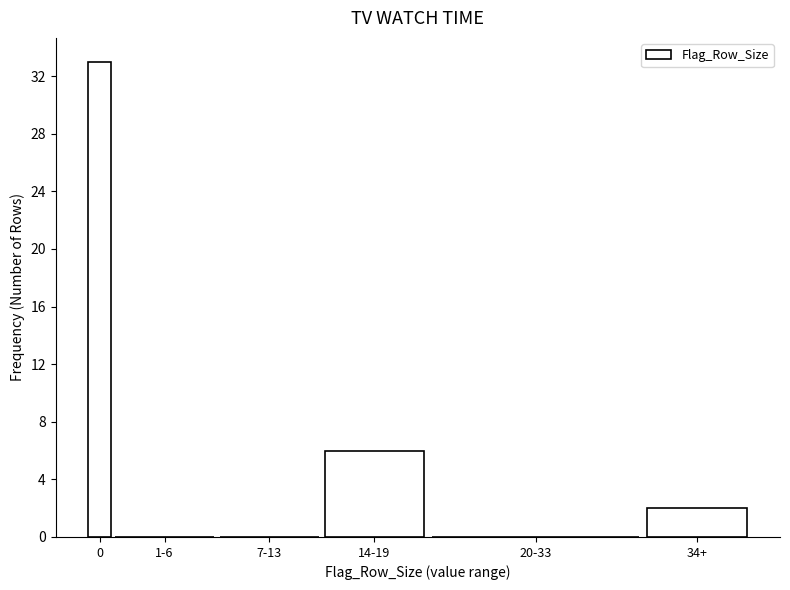

Reading left to right, what are all the values shown in this chart?

0=33	1-6=0	7-13=0	14-19=6	20-33=0	34+=2